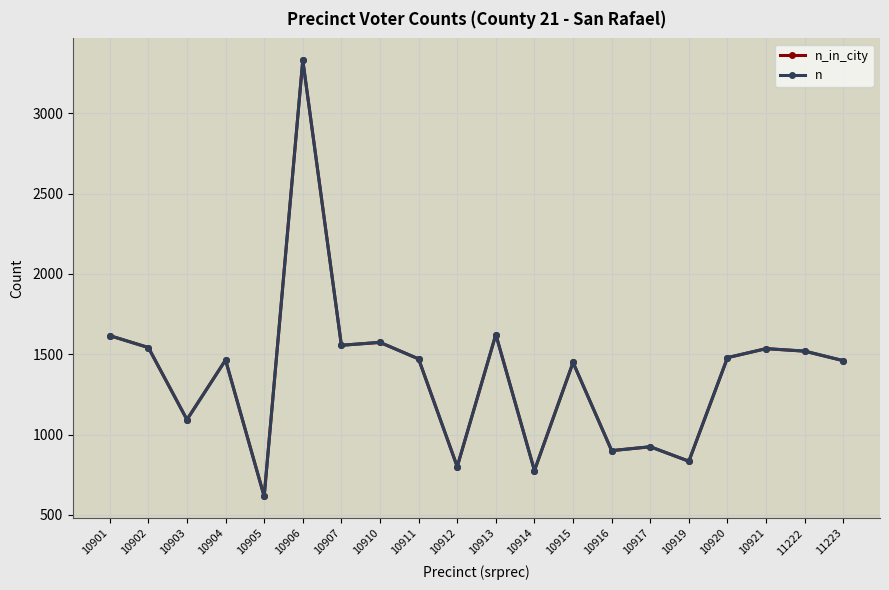

What is the approximate value of n at 10901?

1616